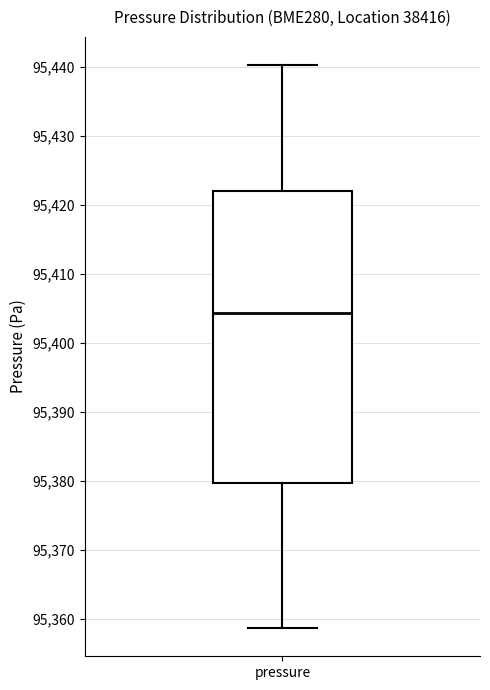

Where is the lower edge of the box for pressure on the y-axis? The values are not printed on the chart, so give them approximately, as read against the axis.

95380